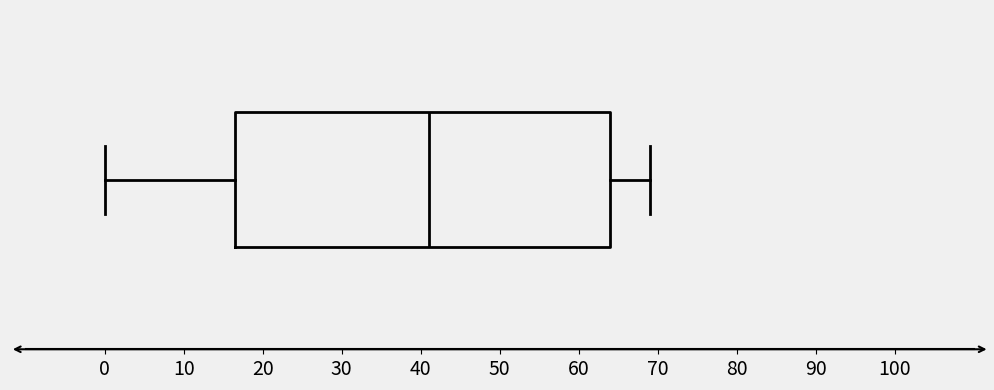

Transcribe this box plot: give where the median line is, the range the box spans, and where the two whiskers end, as read against the x-axis. The values are not printed on the chart, so give them approximately, as read against the axis.

median 41, box 17 to 64, whiskers 0 to 69